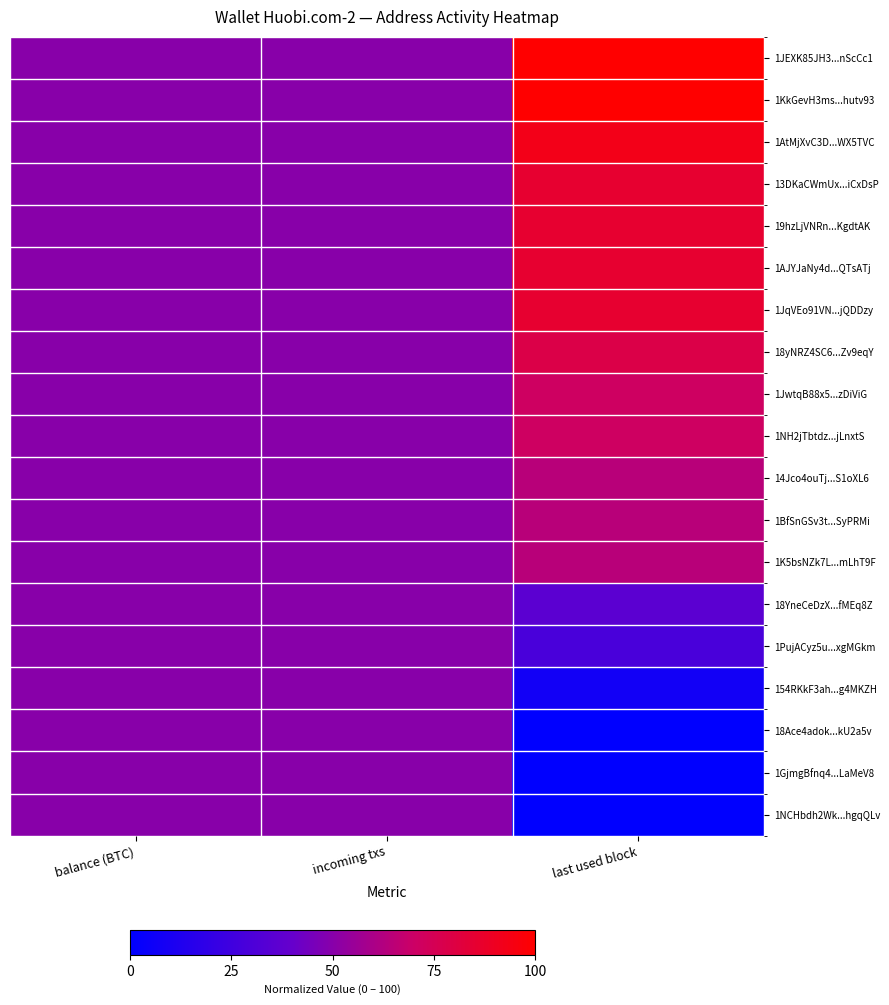

List the series in order of their peak value, lowest first.

18YneCeDzX...fMEq8Z, 1PujACyz5u...xgMGkm, 154RKkF3ah...g4MKZH, 18Ace4adok...kU2a5v, 1GjmgBfnq4...LaMeV8, 1NCHbdh2Wk...hgqQLv, 14Jco4ouTj...S1oXL6, 1BfSnGSv3t...SyPRMi, 1K5bsNZk7L...mLhT9F, 1JwtqB88x5...zDiViG, 1NH2jTbtdz...jLnxtS, 18yNRZ4SC6...Zv9eqY, 13DKaCWmUx...iCxDsP, 19hzLjVNRn...KgdtAK, 1AJYJaNy4d...QTsATj, 1JqVEo91VN...jQDDzy, 1AtMjXvC3D...WX5TVC, 1JEXK85JH3...nScCc1, 1KkGevH3ms...hutv93